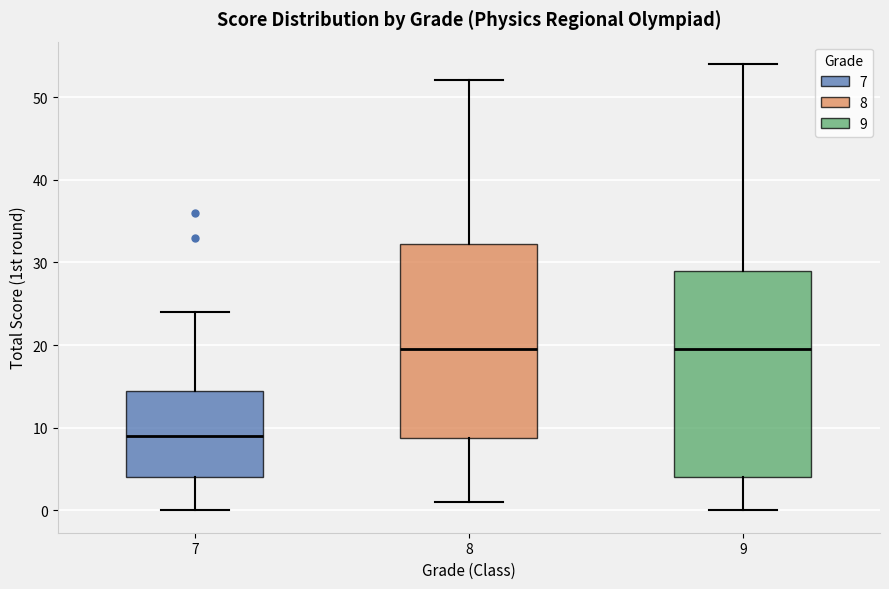

Where is the upper edge of the box at x = 9 on the y-axis? The values are not printed on the chart, so give them approximately, as read against the axis.

29